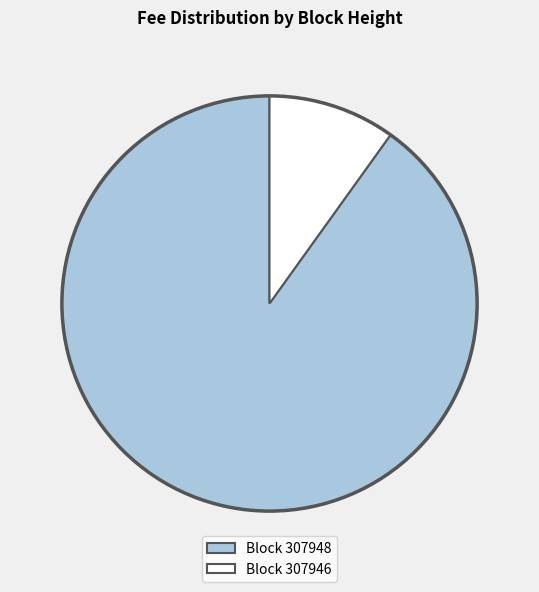

Is it true that Block 307948 is 90% of the pie?

True